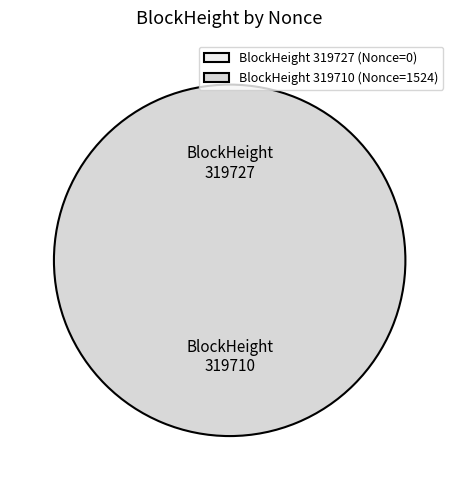

Is it true that 319727 is 0% of the pie?

True